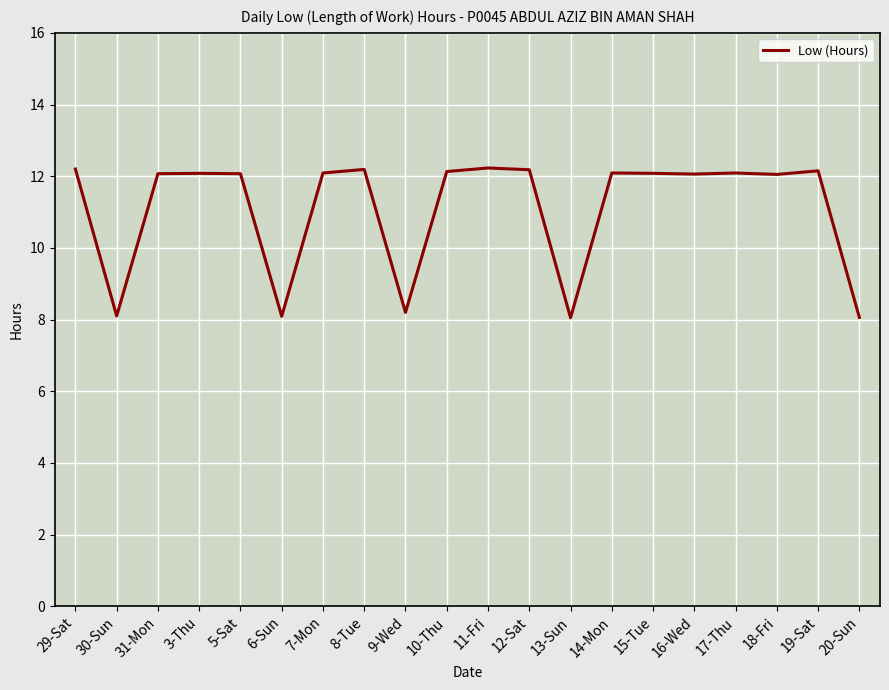

At which label does the data first exceed 12?

29-Sat